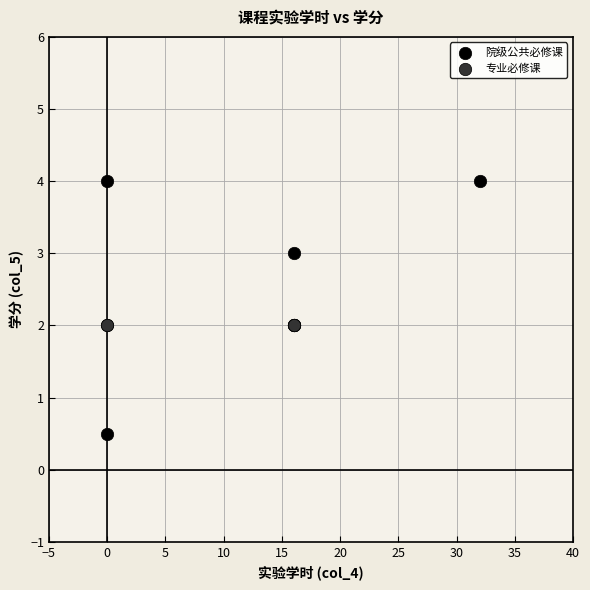

Which series contains the lowest Y value?

院级公共必修课